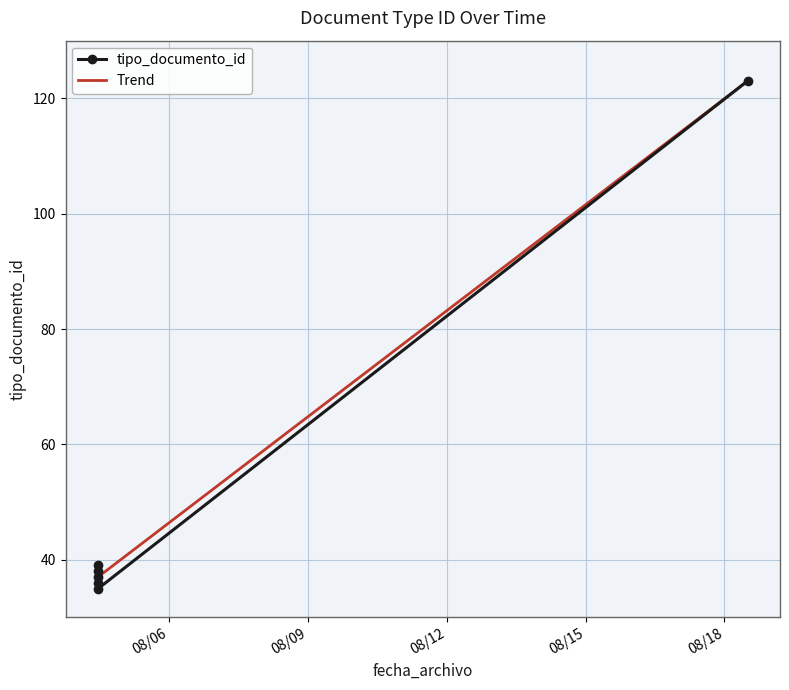

Approximately how many times larger is the value at 2020-08-04 11:15:16 compared to 2020-08-04 11:15:16?

1.1